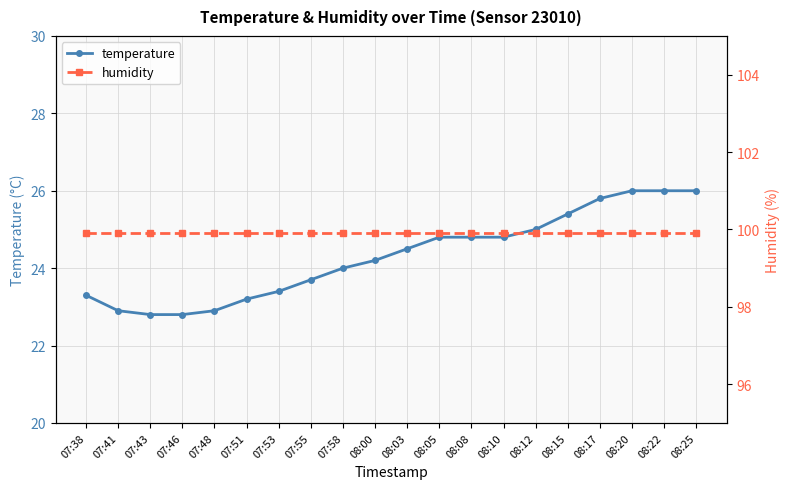

Is the value of humidity at 07:58 greater than the value of temperature at 08:15?

Yes